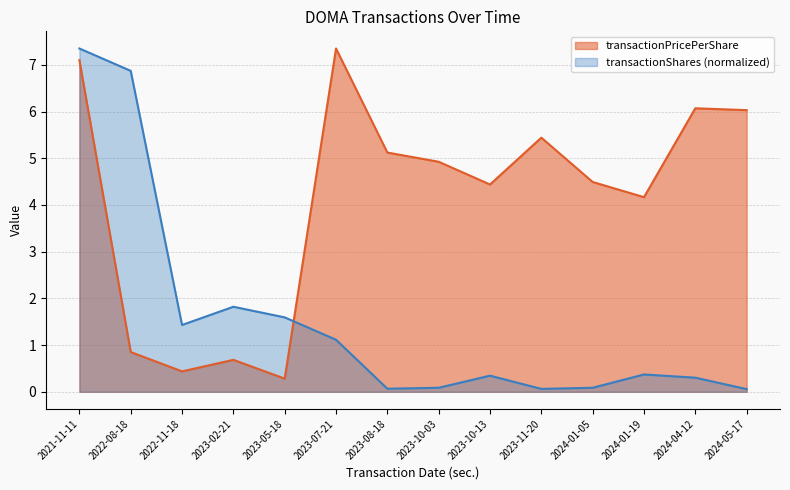

What is the spread (max minus min) of values at 2023-02-21?

1.1